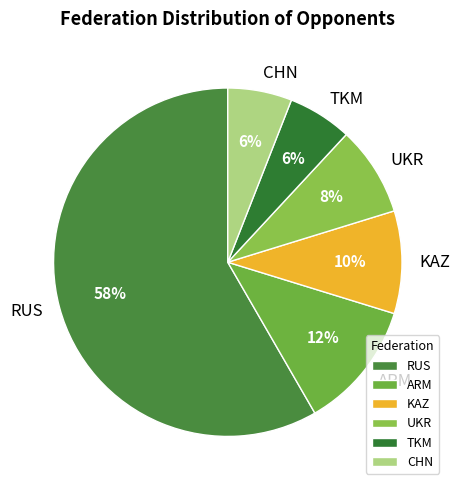

Between KAZ and ARM, which is larger?

ARM